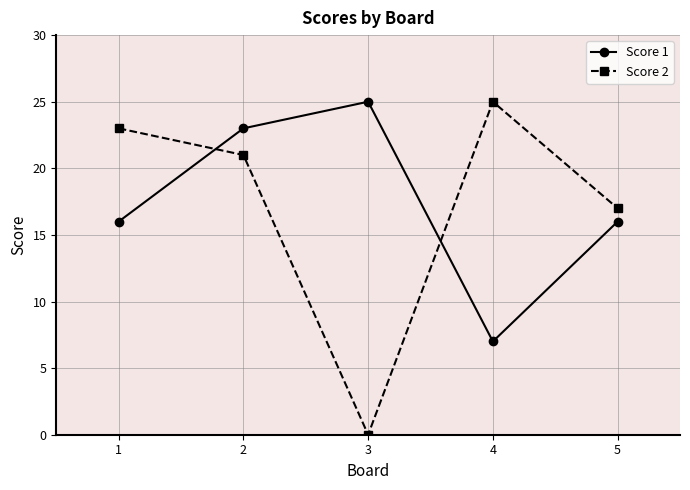

Which series ends up on top after the final intersection of Score 2 and Score 1?

Score 2